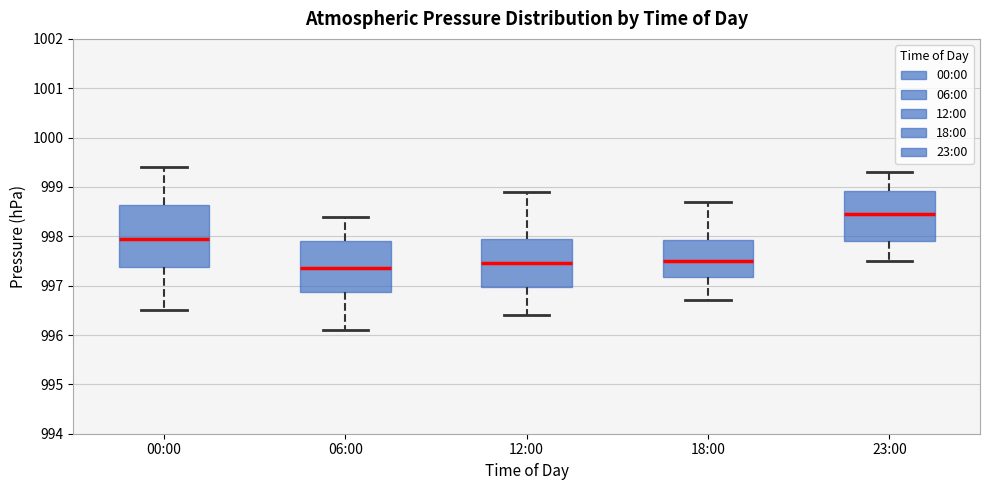

Comparing the boxes themselves (not the whiskers), which one is the tallest?

00:00